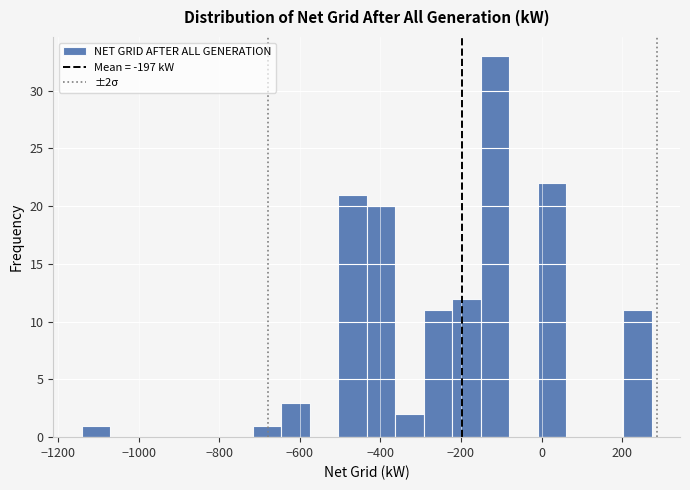

Around what value on the x-axis is the tallest bar? Give the approximate position of its centre, as read against the axis.

-120